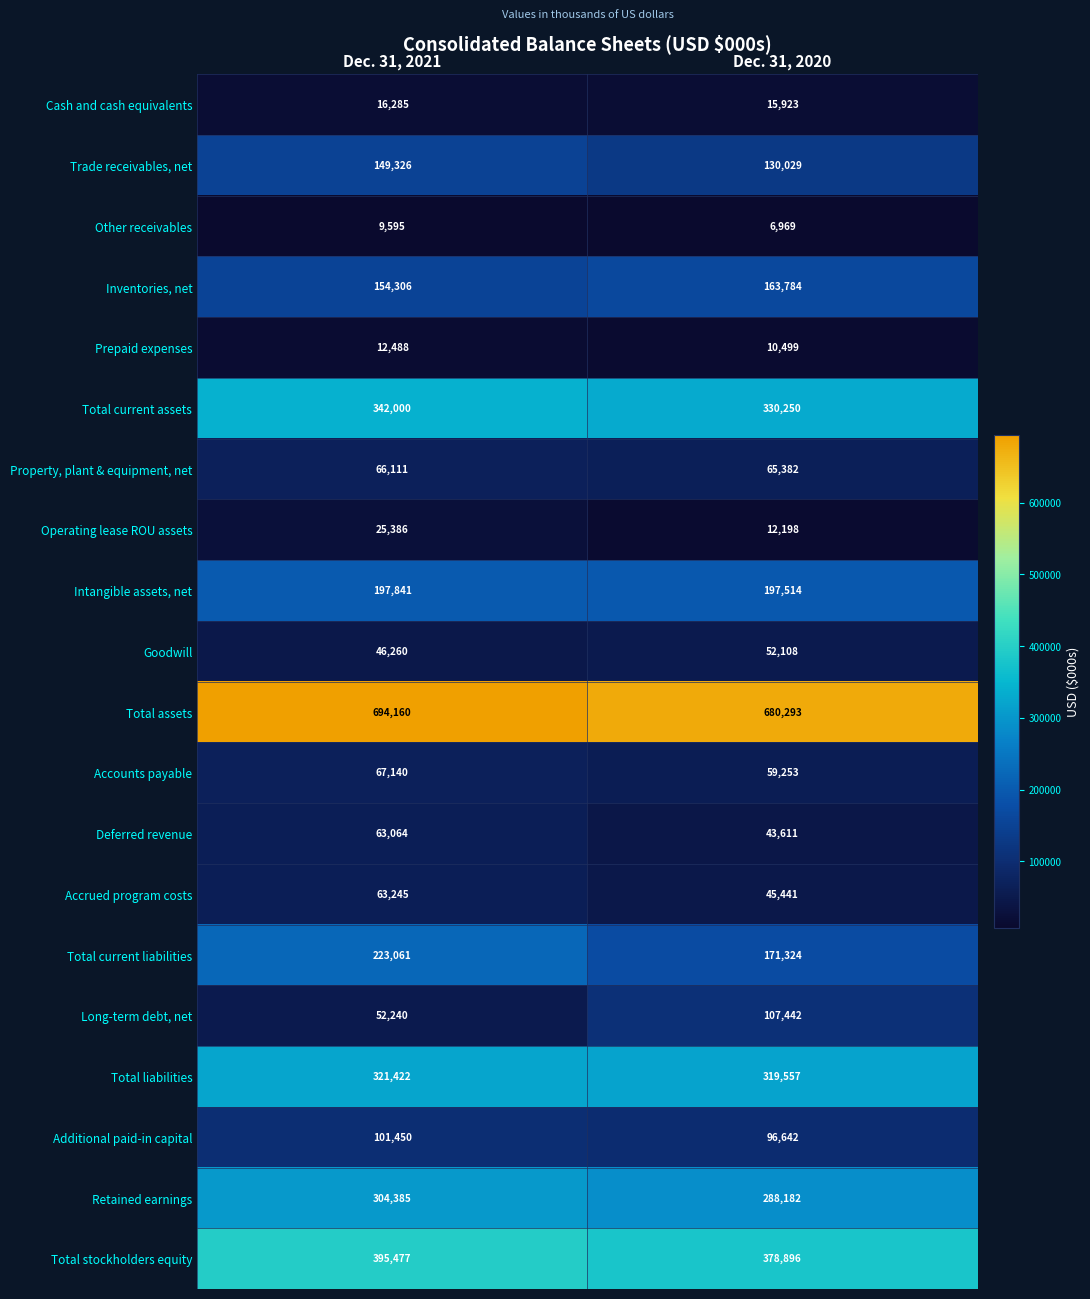

The Additional paid-in capital series shows 101450 at Dec. 31, 2021. True or false?

True